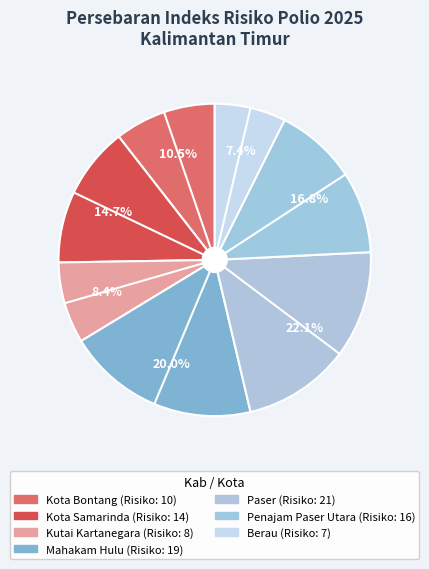

The Paser slice represents 22% of the pie. True or false?

True